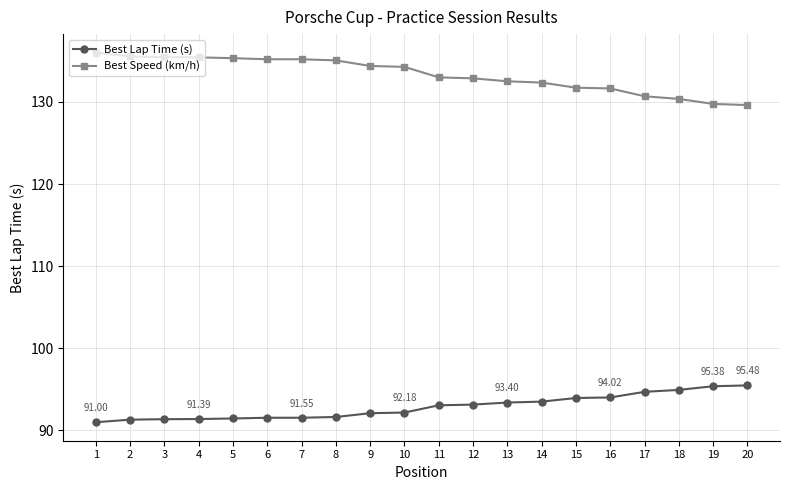

What is the difference between the maximum and minimum values in the Best Lap Time (s) series?

4.5